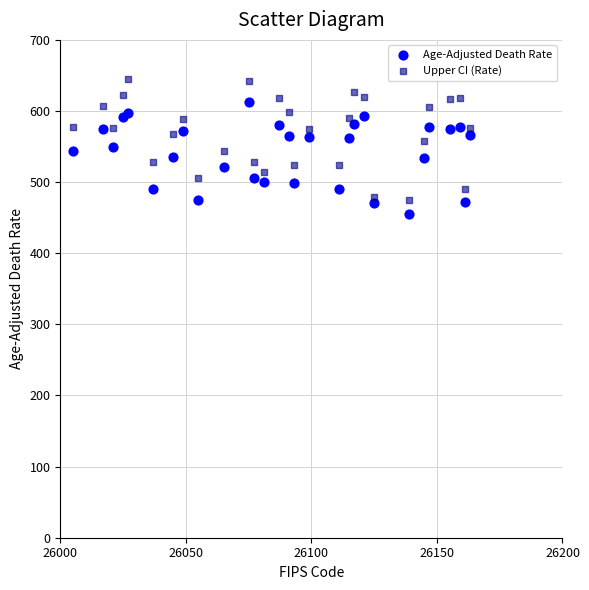

Which series contains the highest Y value?

Upper CI (Rate)